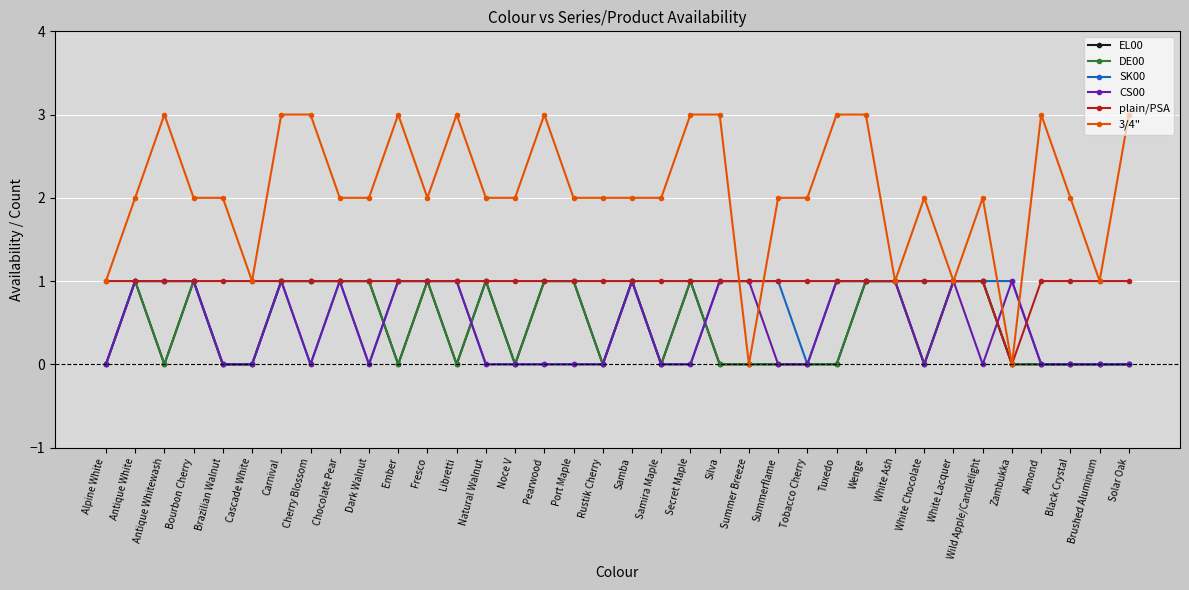

Rank the series at Dark Walnut from highest to lowest value.

3/4", EL00, DE00, plain/PSA, SK00, CS00